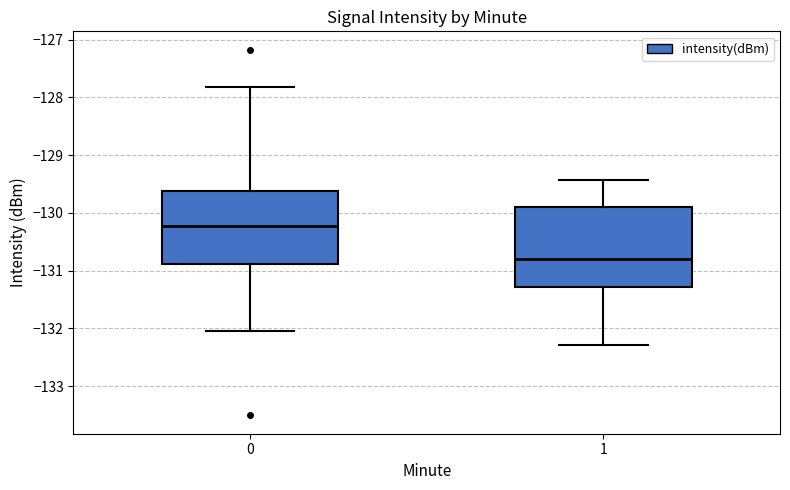

Reading left to right, transcribe this box plot: for each box, give where its median line is, the range the box spans, and where its two whiskers end, as read against the y-axis. The values are not printed on the chart, so give them approximately, as read against the axis.

0: median -130.2, box -130.9 to -129.6, whiskers -132.0 to -127.8
1: median -130.8, box -131.3 to -129.9, whiskers -132.3 to -129.4